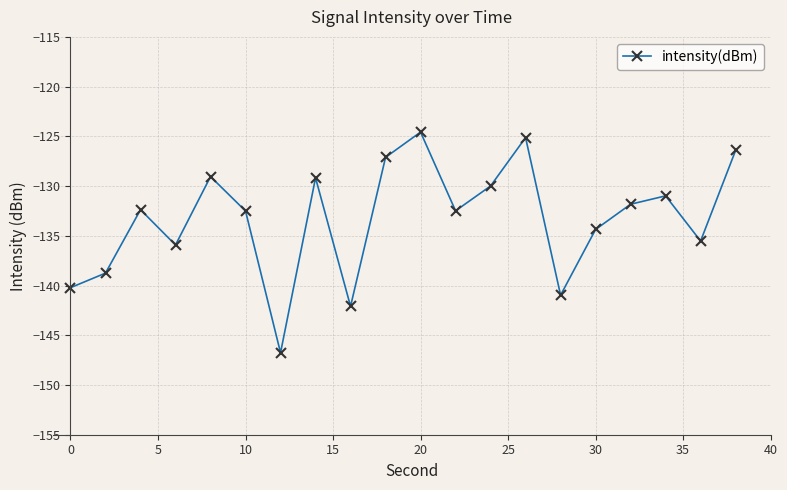

What is the average value?

-133.3